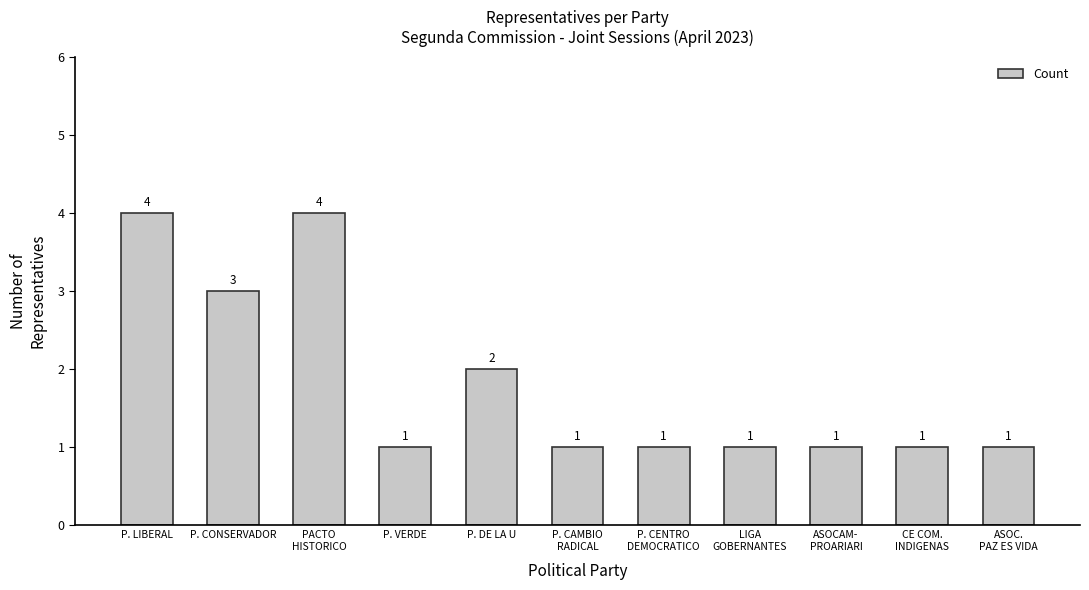

What is the average value?

2